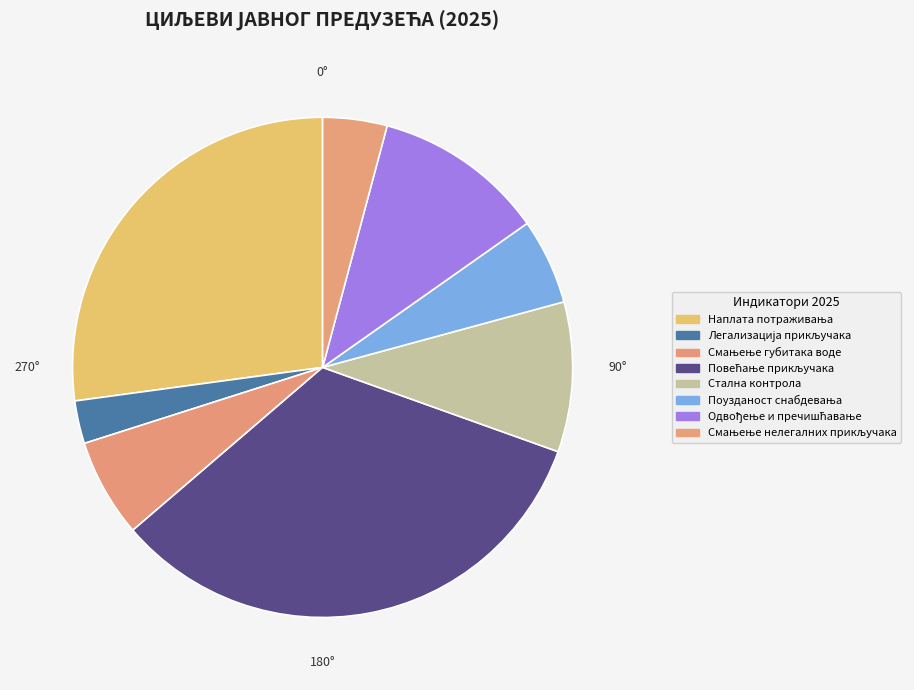

Which slice is the largest?

Повећање броја прикључака